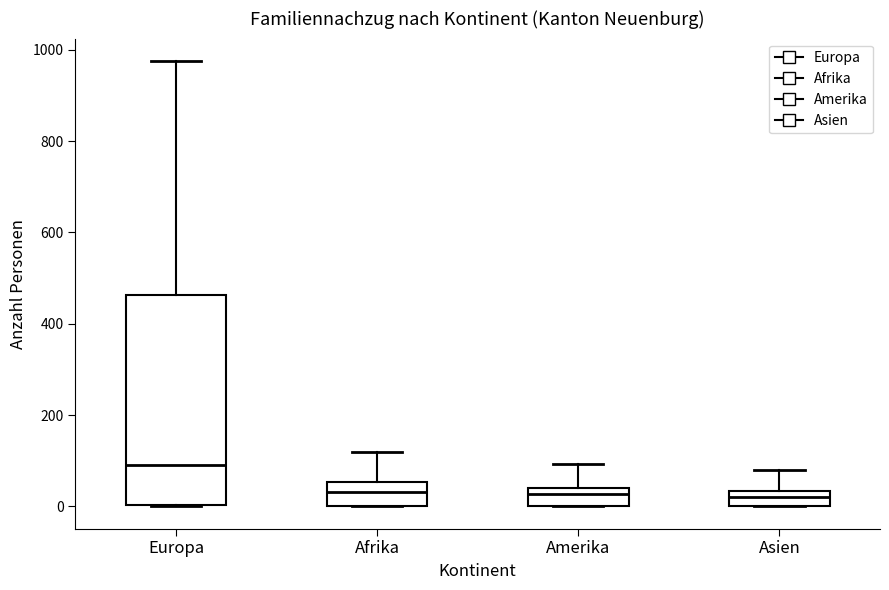

Comparing the boxes themselves (not the whiskers), which one is the tallest?

Europa